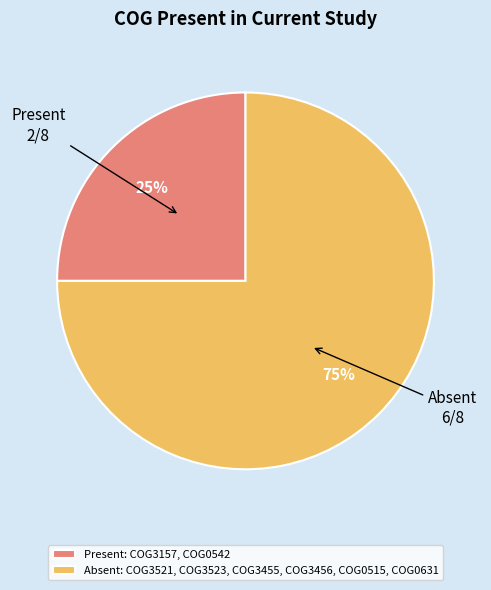

What is the largest slice in the pie chart?

Absent: COG3521, COG3523, COG3455, COG3456, COG0515, COG0631